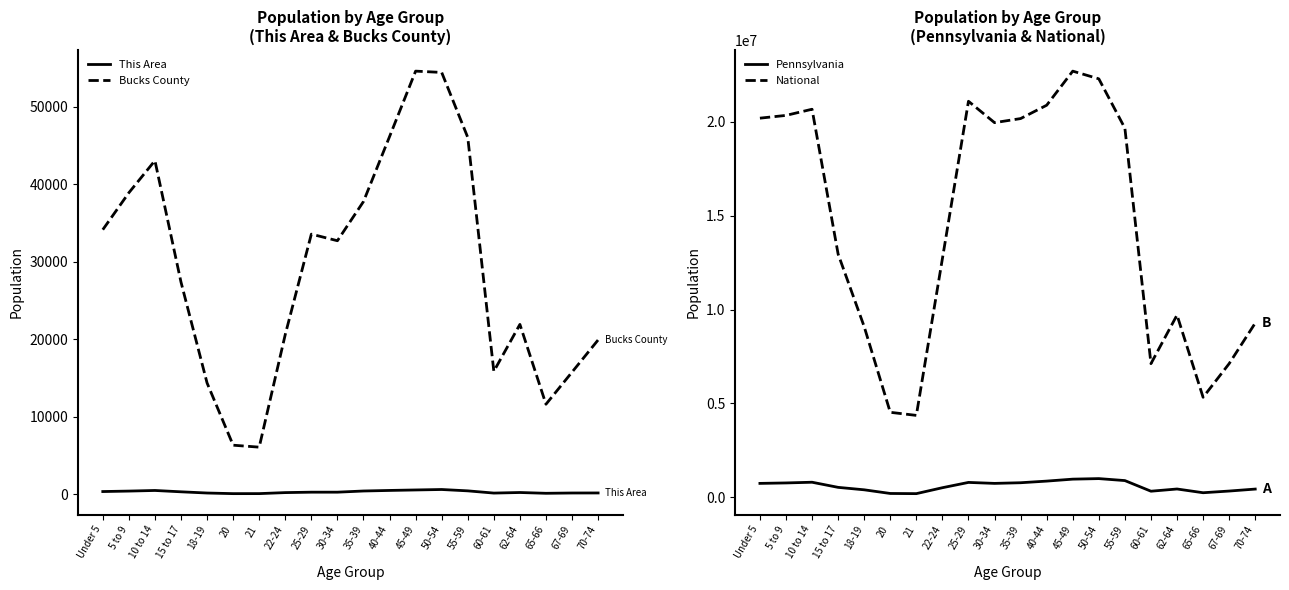

Which series has the widest spread of values?

National